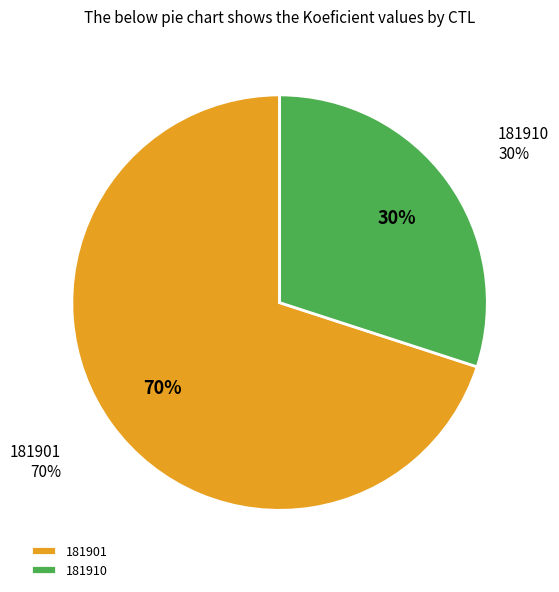

Which category has the smallest portion of the pie?

181910